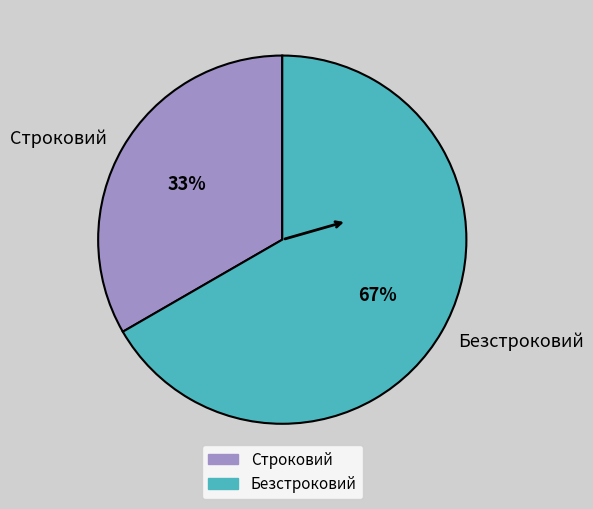

Approximately how many times larger is the value at Строковий compared to Безстроковий?

0.5